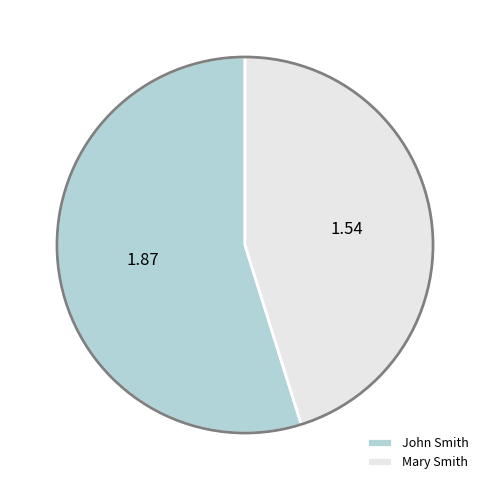

Approximately how many times larger is the value at John Smith compared to Mary Smith?

1.2